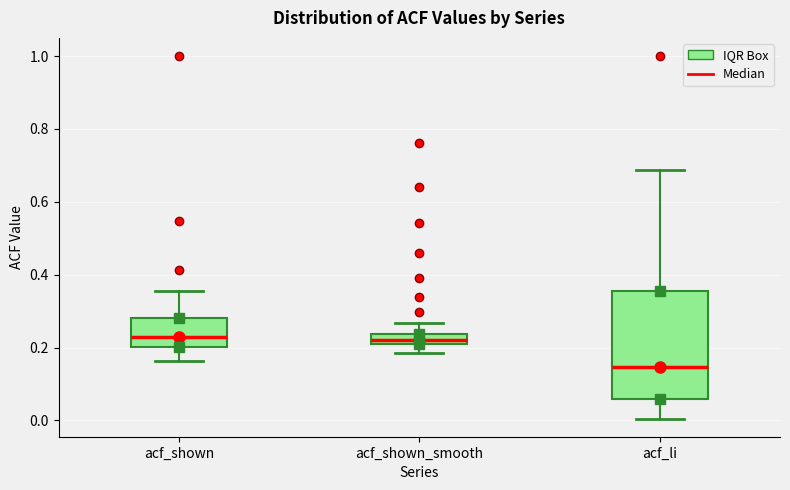

Comparing the boxes themselves (not the whiskers), which one is the tallest?

acf_li